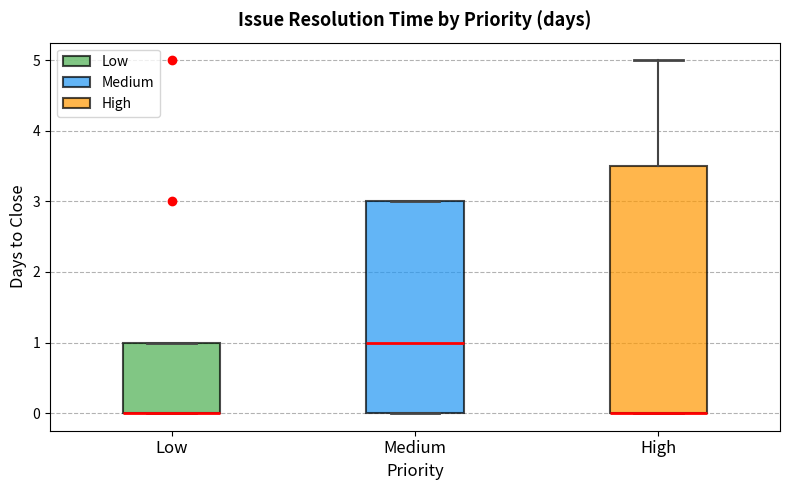

Comparing the boxes themselves (not the whiskers), which one is the tallest?

High